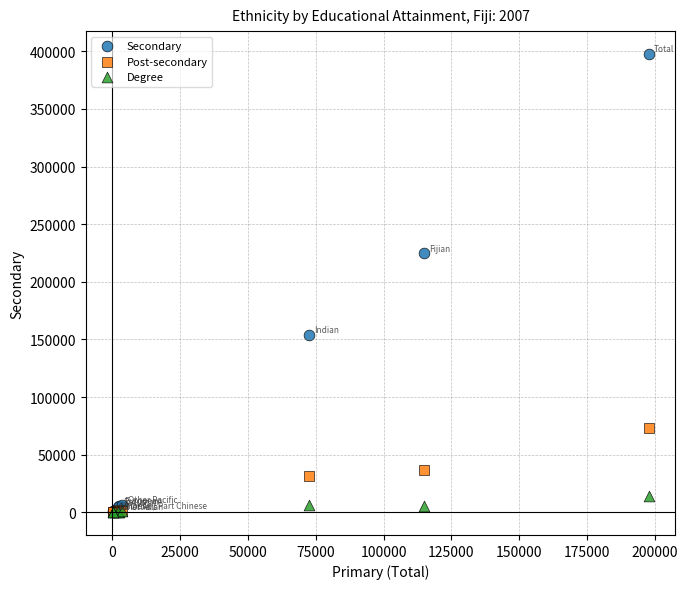

Across all series, what Y value is closest to 198933?

224711